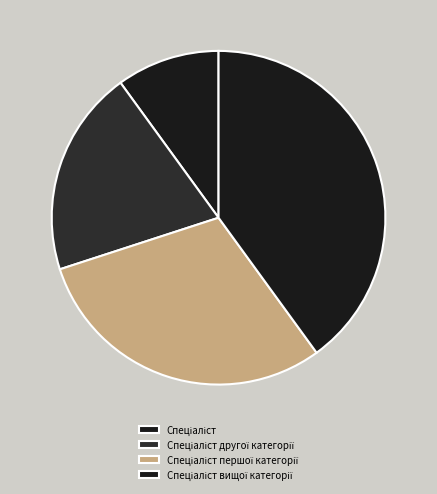

Is there a majority slice in this chart?

No